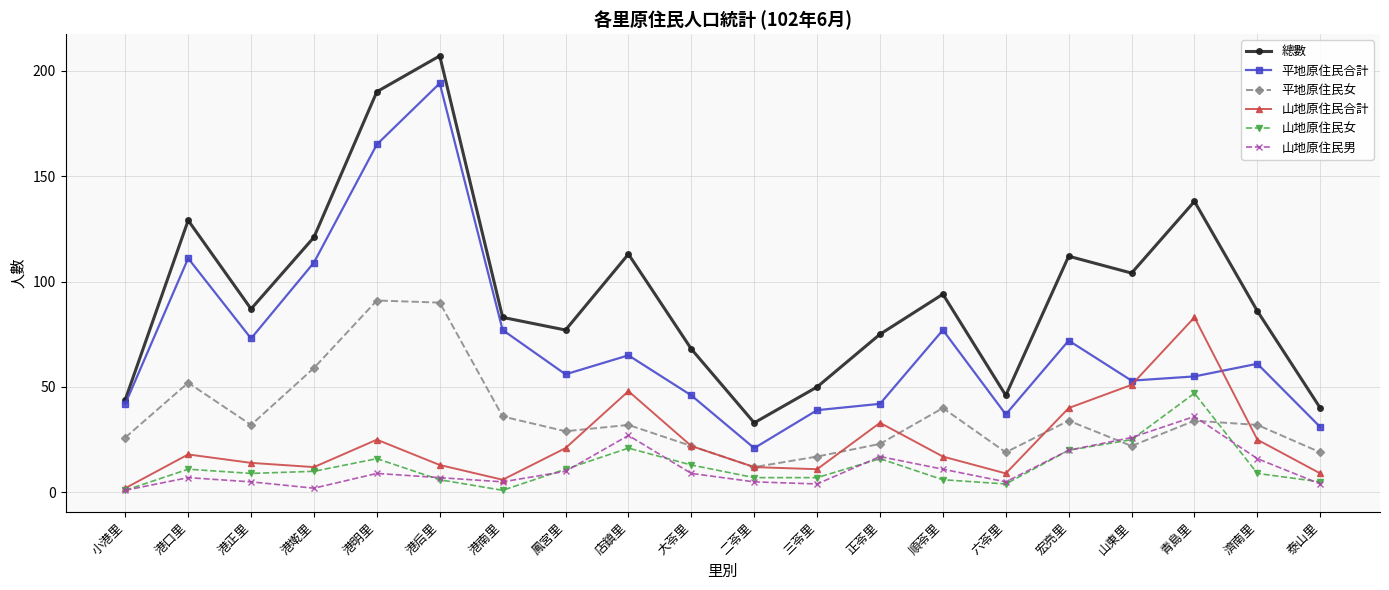

What is the label of the 9th point from the left?

店鎮里